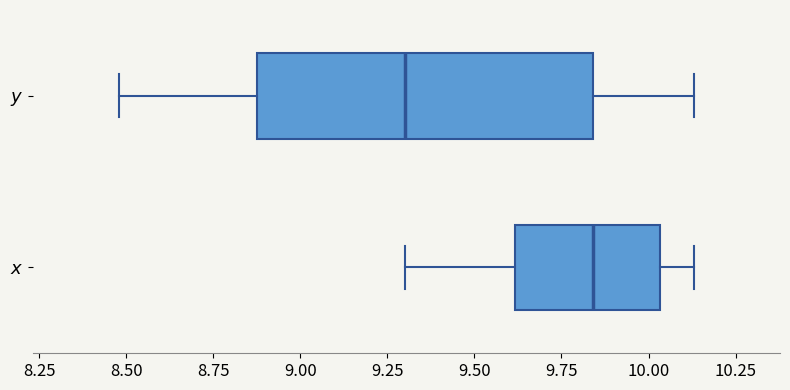

Which box's median line is the furthest to the right?

$x$